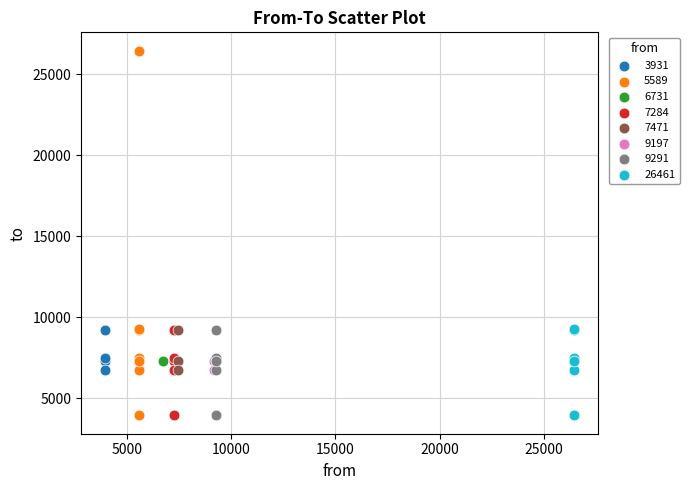

What are all the series names shown in the legend?

3931, 5589, 6731, 7284, 7471, 9197, 9291, 26461